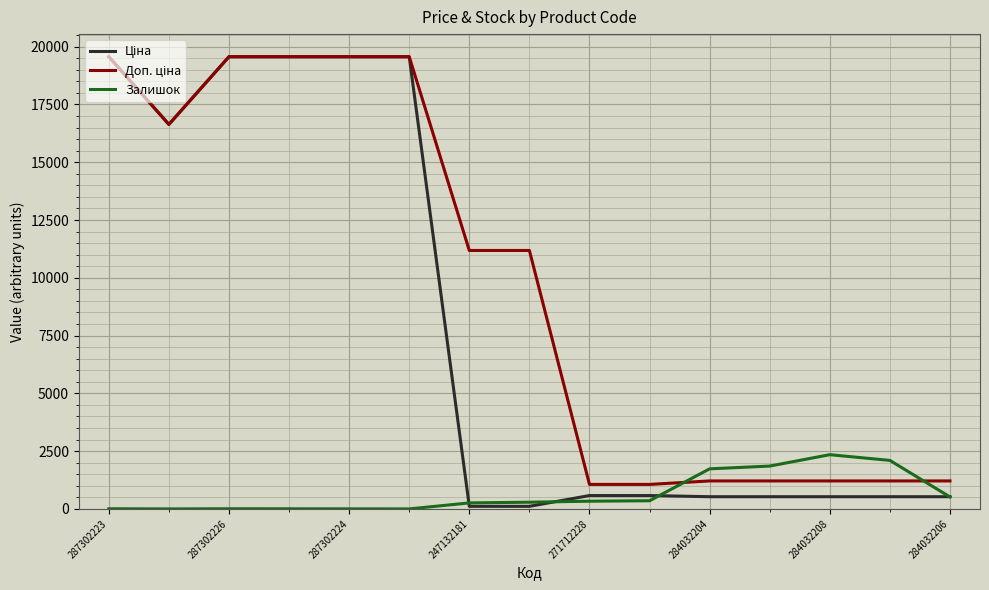

The value of Залишок at 284032204 is 1734.0. True or false?

True